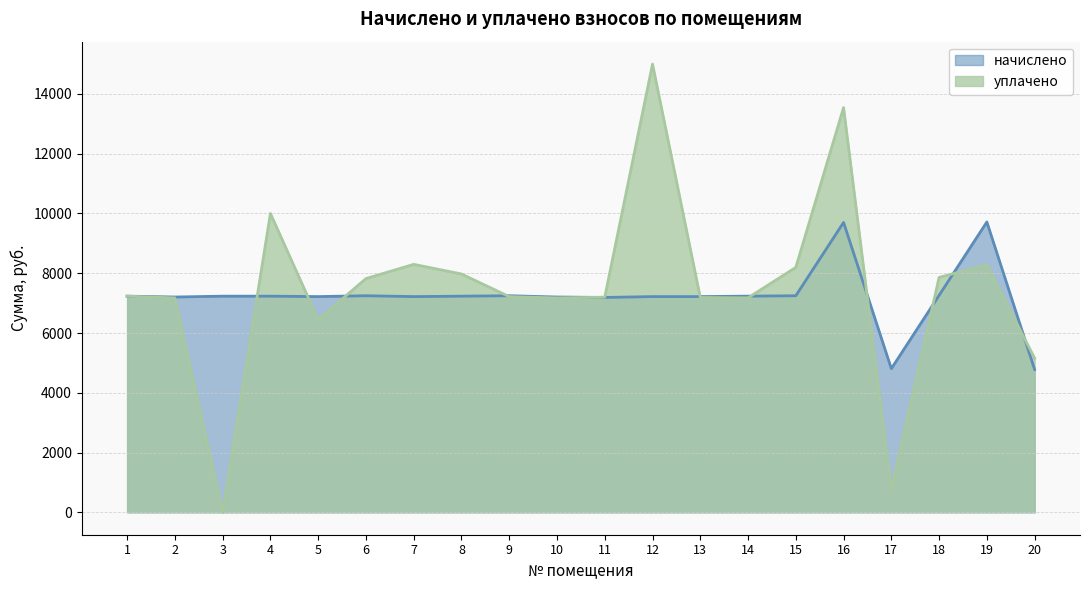

How many values in the начислено series exceed 7233?

11